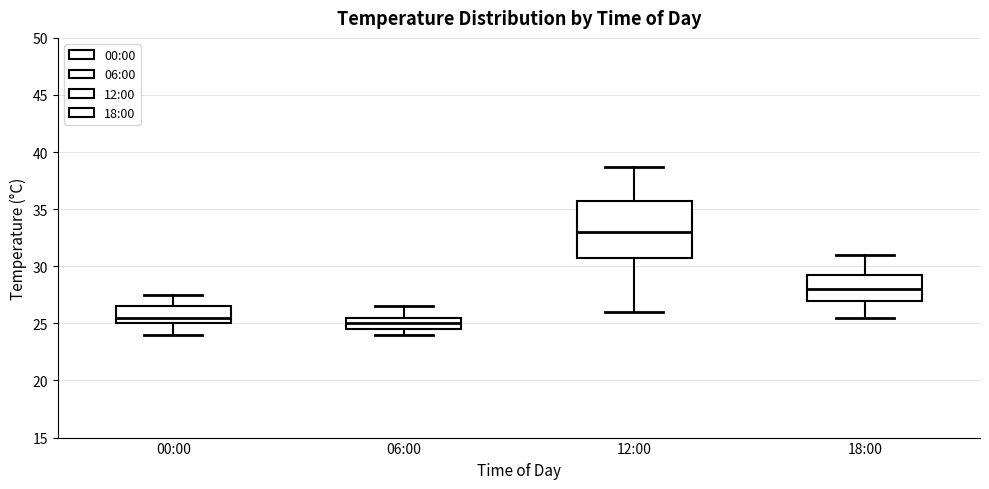

Where is the upper edge of the box for 06:00 on the y-axis? The values are not printed on the chart, so give them approximately, as read against the axis.

25.5